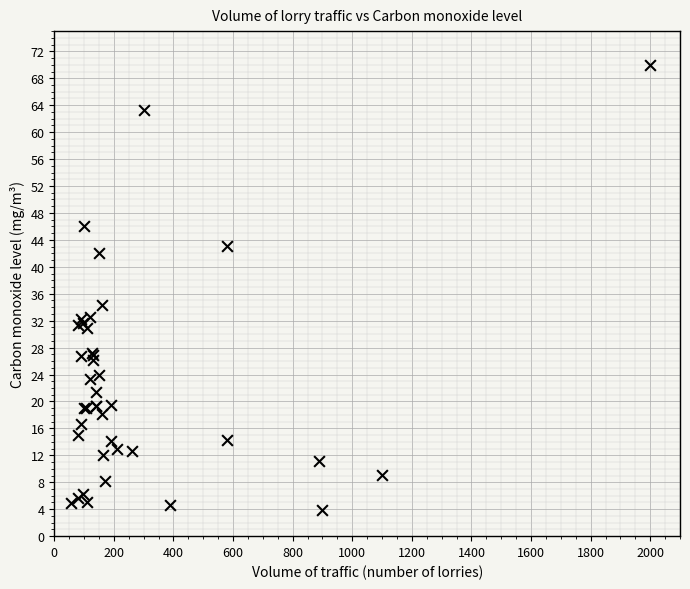

What Y value in the scatter plot is closest to 36?

34.4